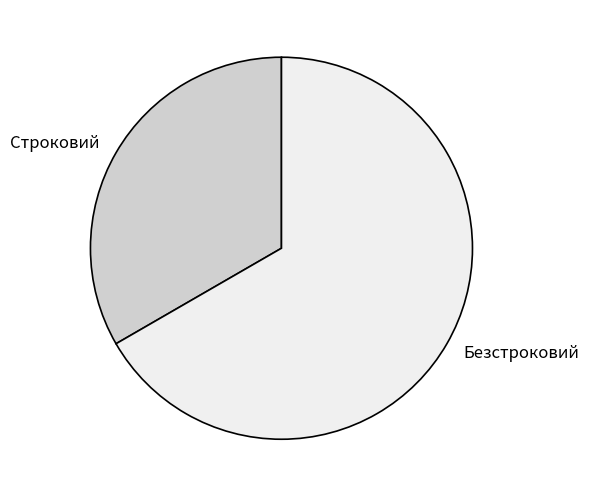

The Строковий slice represents 27% of the pie. True or false?

False